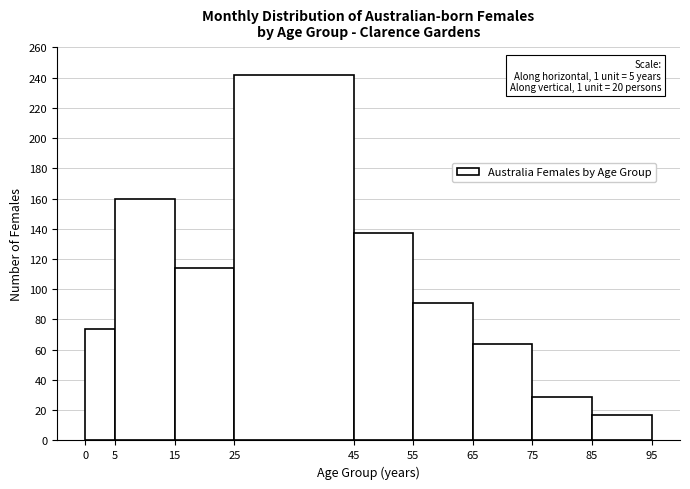

Which range on the x-axis has the tallest bar?

25 to 45